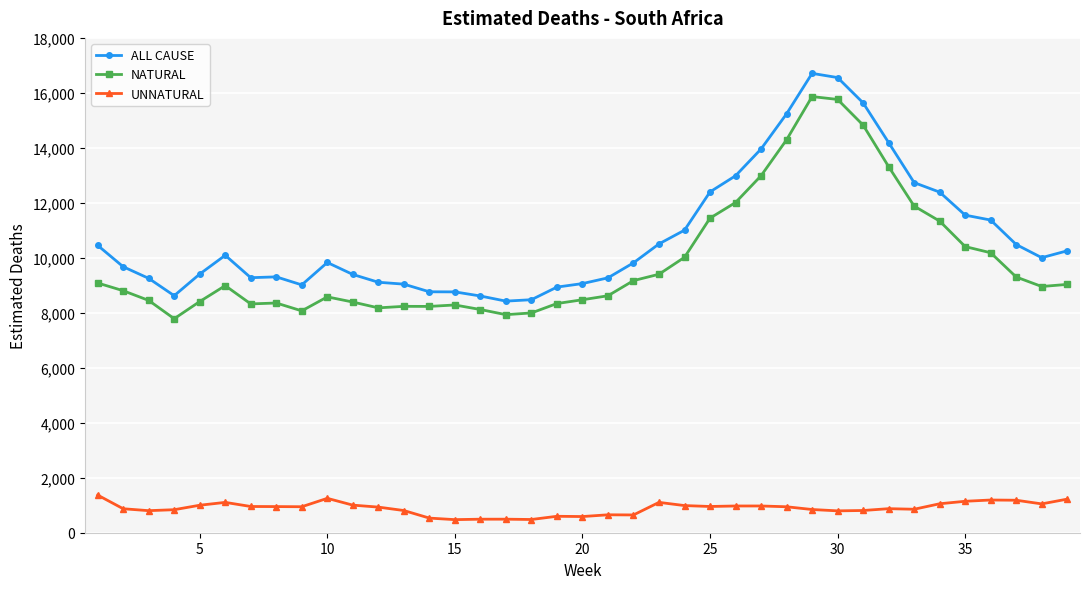

Which series has the largest total across all categories?

ALL CAUSE